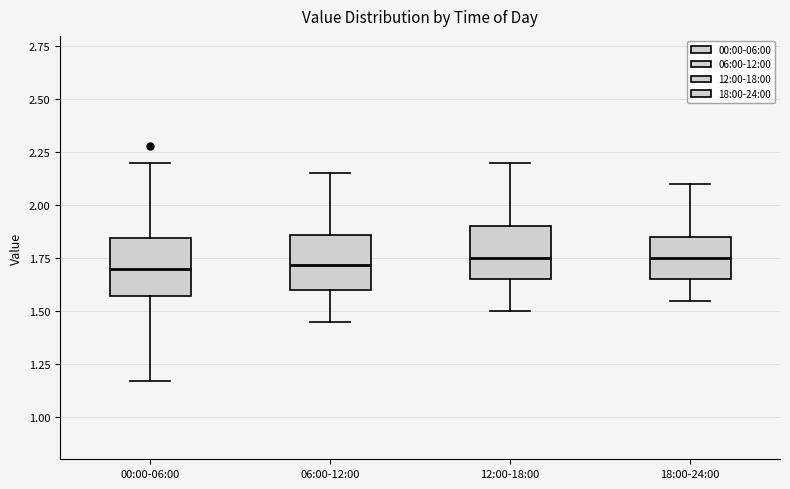

Reading left to right, transcribe this box plot: for each box, give where its median line is, the range the box spans, and where its two whiskers end, as read against the y-axis. The values are not printed on the chart, so give them approximately, as read against the axis.

00:00-06:00: median 1.70, box 1.55 to 1.85, whiskers 1.15 to 2.20
06:00-12:00: median 1.70, box 1.60 to 1.85, whiskers 1.45 to 2.15
12:00-18:00: median 1.75, box 1.65 to 1.90, whiskers 1.50 to 2.20
18:00-24:00: median 1.75, box 1.65 to 1.85, whiskers 1.55 to 2.10